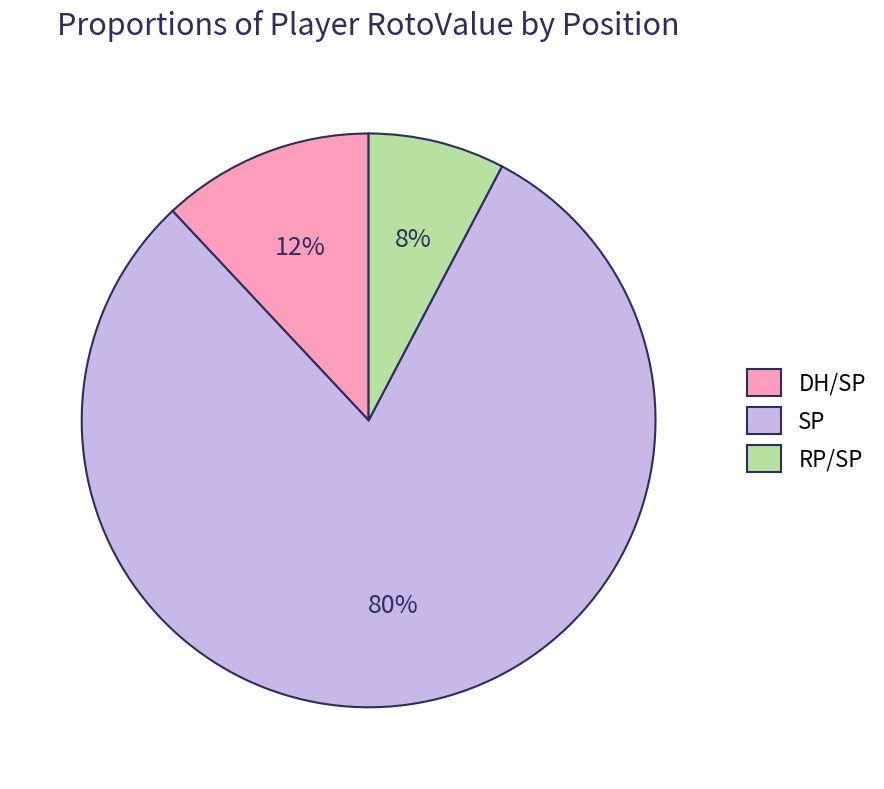

What percentage is the SP slice, to the nearest percent?

80%